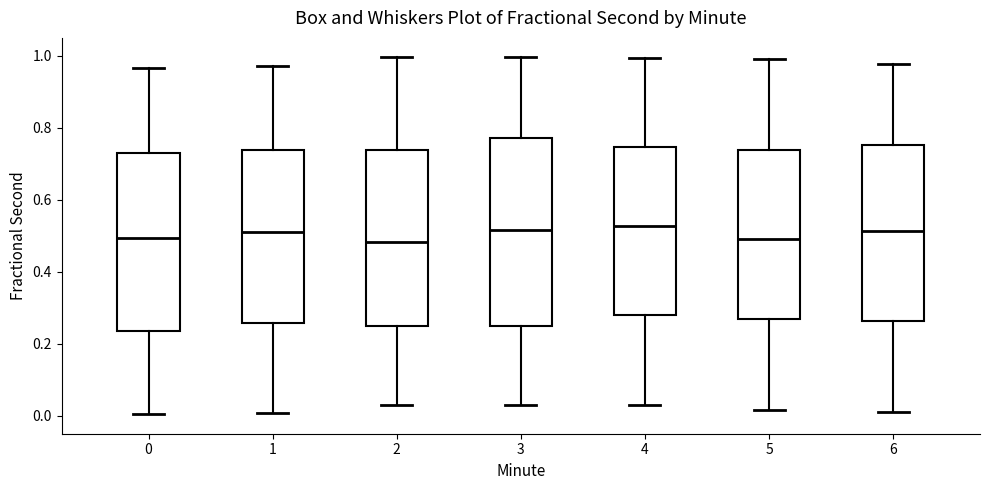

Reading left to right, transcribe this box plot: for each box, give where its median line is, the range the box spans, and where its two whiskers end, as read against the y-axis. The values are not printed on the chart, so give them approximately, as read against the axis.

0: median 0.50, box 0.24 to 0.72, whiskers 0.00 to 0.96
1: median 0.52, box 0.26 to 0.74, whiskers 0.00 to 0.98
2: median 0.48, box 0.26 to 0.74, whiskers 0.04 to 1.00
3: median 0.52, box 0.24 to 0.78, whiskers 0.02 to 1.00
4: median 0.52, box 0.28 to 0.74, whiskers 0.02 to 1.00
5: median 0.48, box 0.26 to 0.74, whiskers 0.02 to 1.00
6: median 0.52, box 0.26 to 0.76, whiskers 0.02 to 0.98